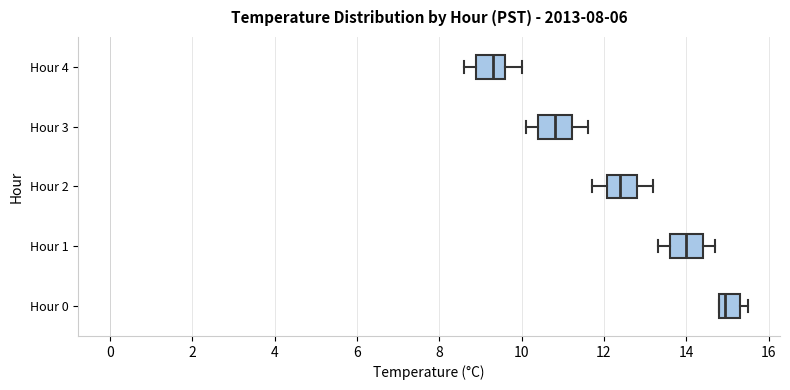

Reading bottom to top, read every box against the x-axis: the position of its median line, the range the box covers, and the ends of its whiskers. The values are not printed on the chart, so give them approximately, as read against the axis.

Hour 0: median 15.0, box 14.8 to 15.4, whiskers 14.8 to 15.6
Hour 1: median 14.0, box 13.6 to 14.4, whiskers 13.4 to 14.8
Hour 2: median 12.4, box 12.0 to 12.8, whiskers 11.8 to 13.2
Hour 3: median 10.8, box 10.4 to 11.2, whiskers 10.2 to 11.6
Hour 4: median 9.4, box 9.0 to 9.6, whiskers 8.6 to 10.0